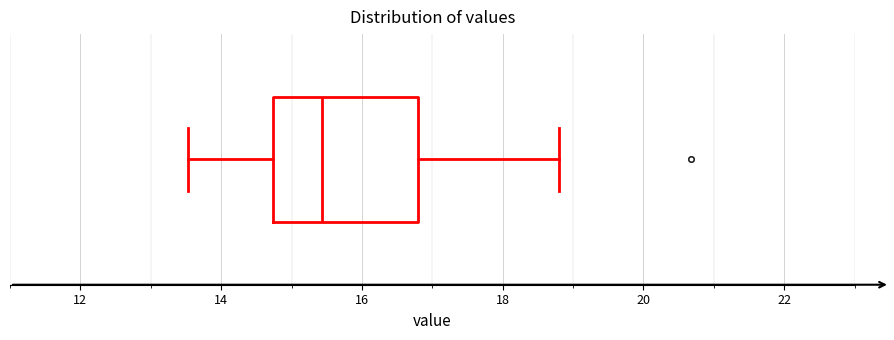

Where does the median line of the box sit on the x-axis? The values are not printed on the chart, so give them approximately, as read against the axis.

15.4